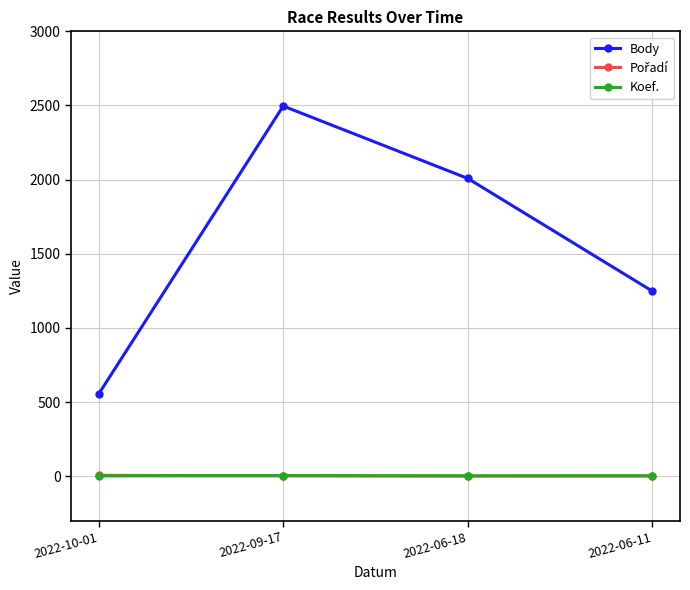

What is the label of the 2nd point from the right?

2022-06-18